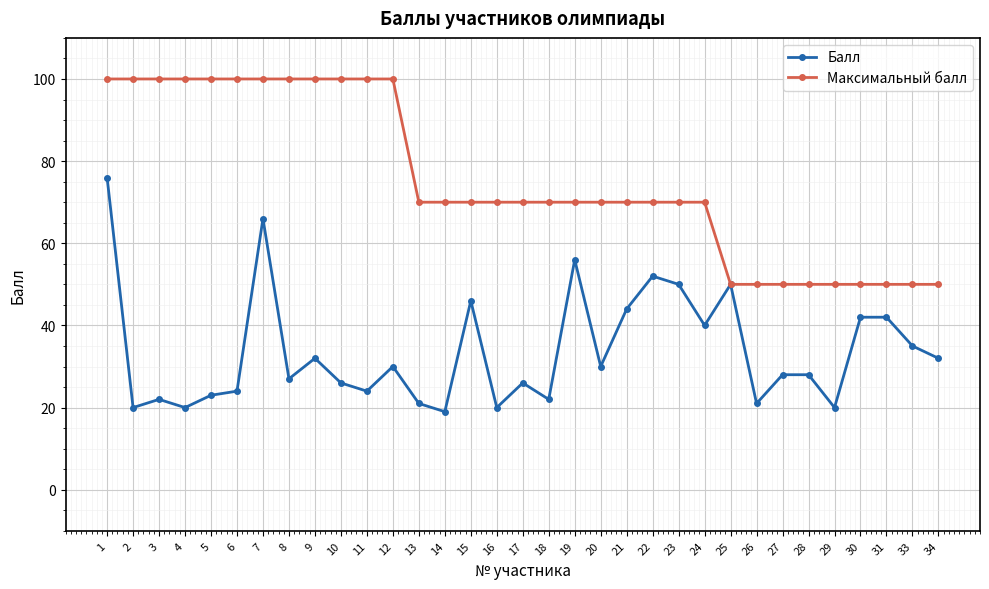

Rank the series by their maximum value, from highest to lowest.

Максимальный балл, Балл